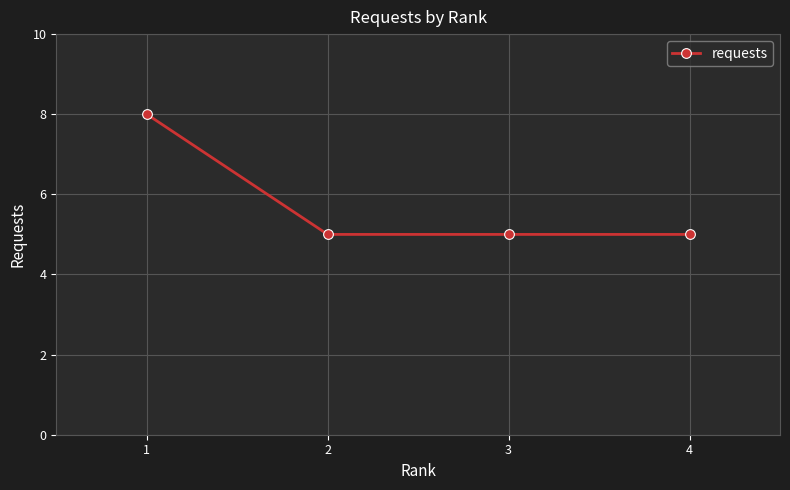

What is the value of the 2nd point from the left?

5